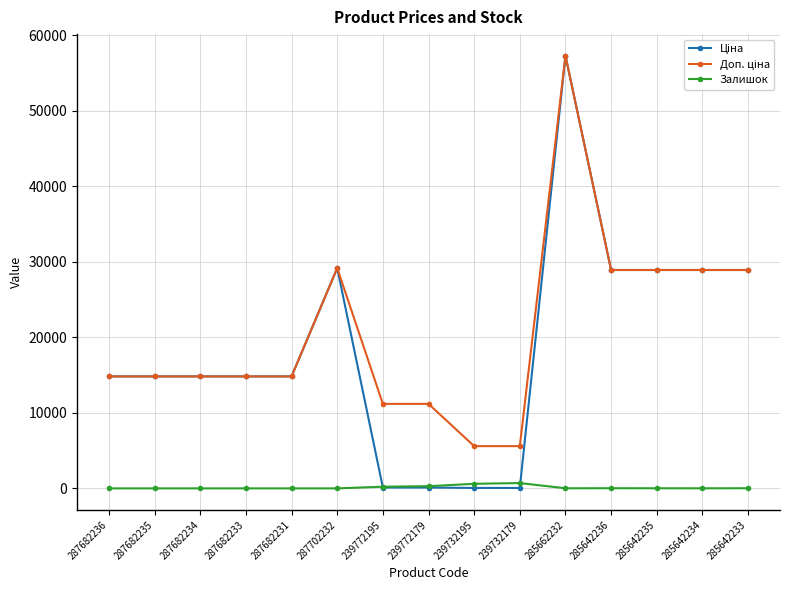

At which category does the chart reach its peak across all series?

285662232